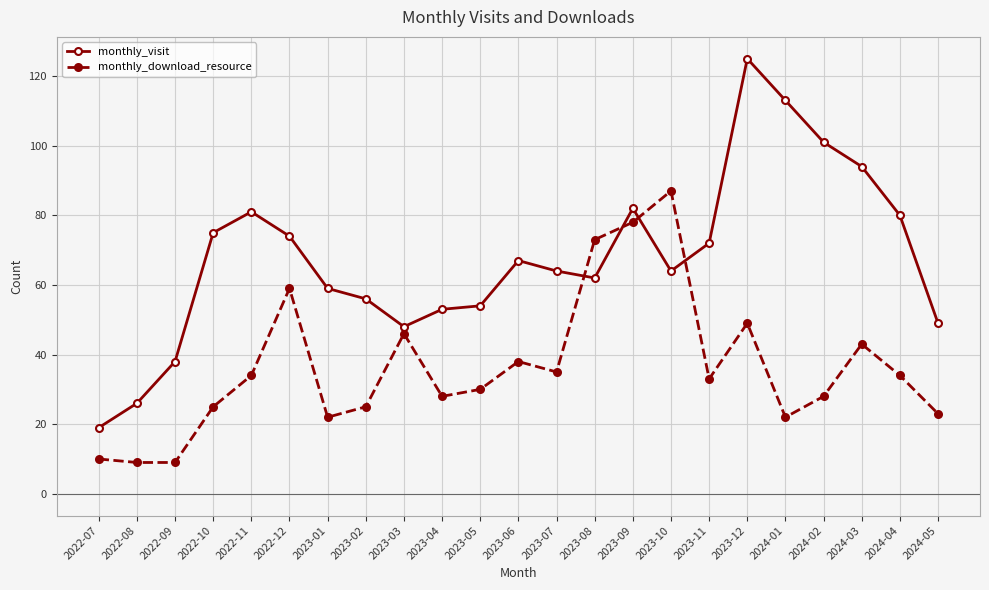

What is the difference between the monthly_visit values at 2023-03 and 2023-05?

6